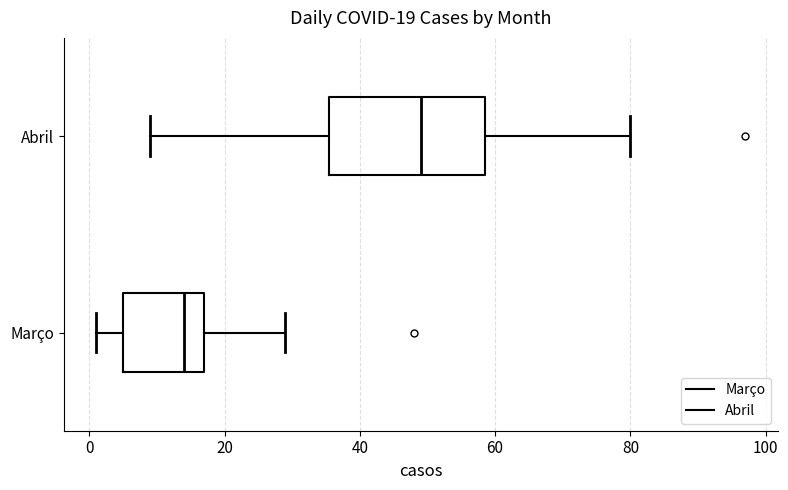

Which box is the widest, from its left edge to its right edge?

Abril